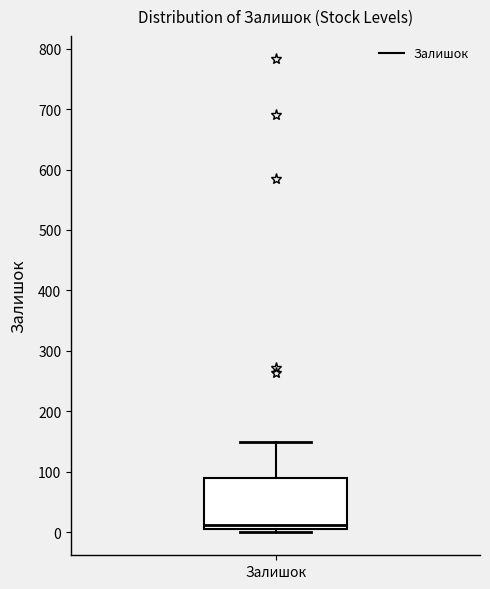

Where is the upper edge of the box for Залишок on the y-axis? The values are not printed on the chart, so give them approximately, as read against the axis.

90